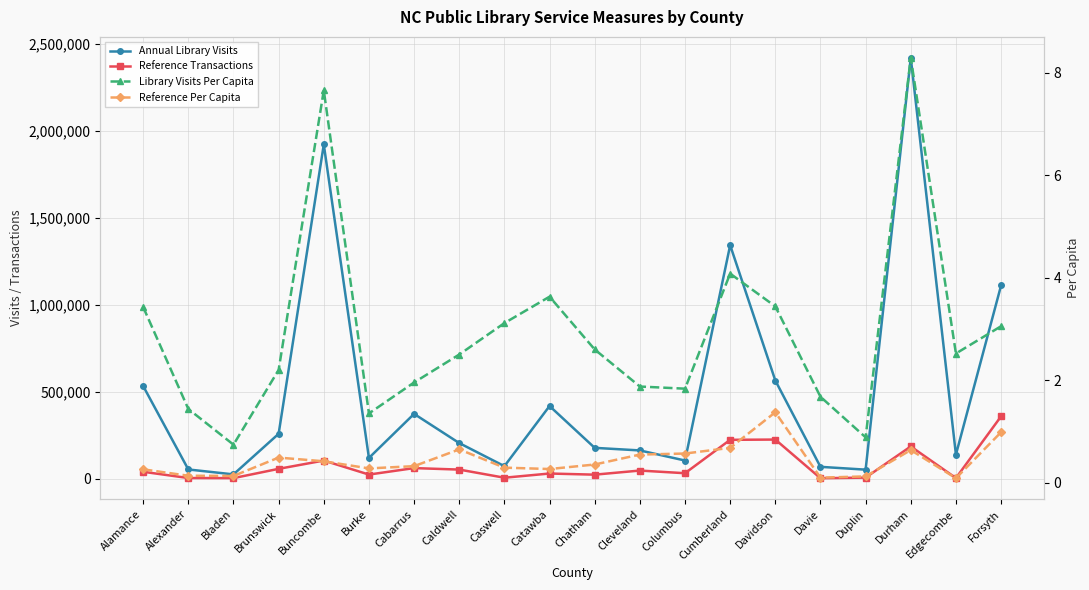

True or false: Reference Per Capita has a value of 0.1 at Davie.

True